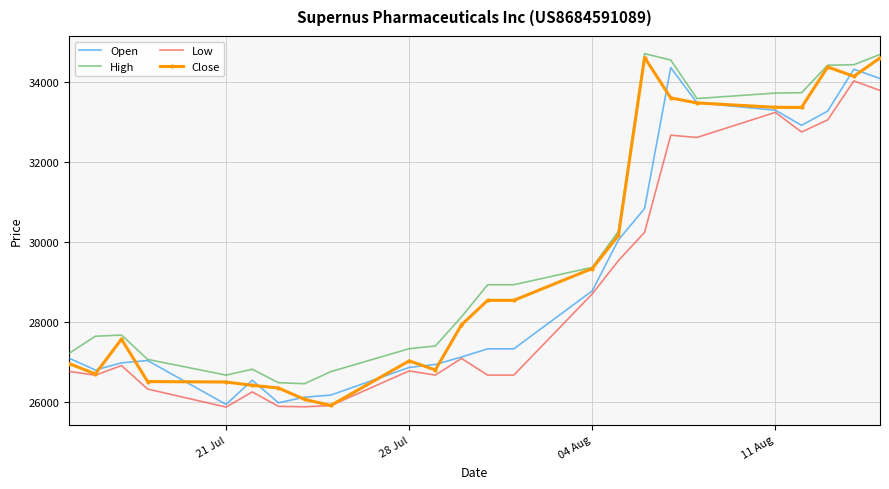

Which series has the widest spread of values?

Close